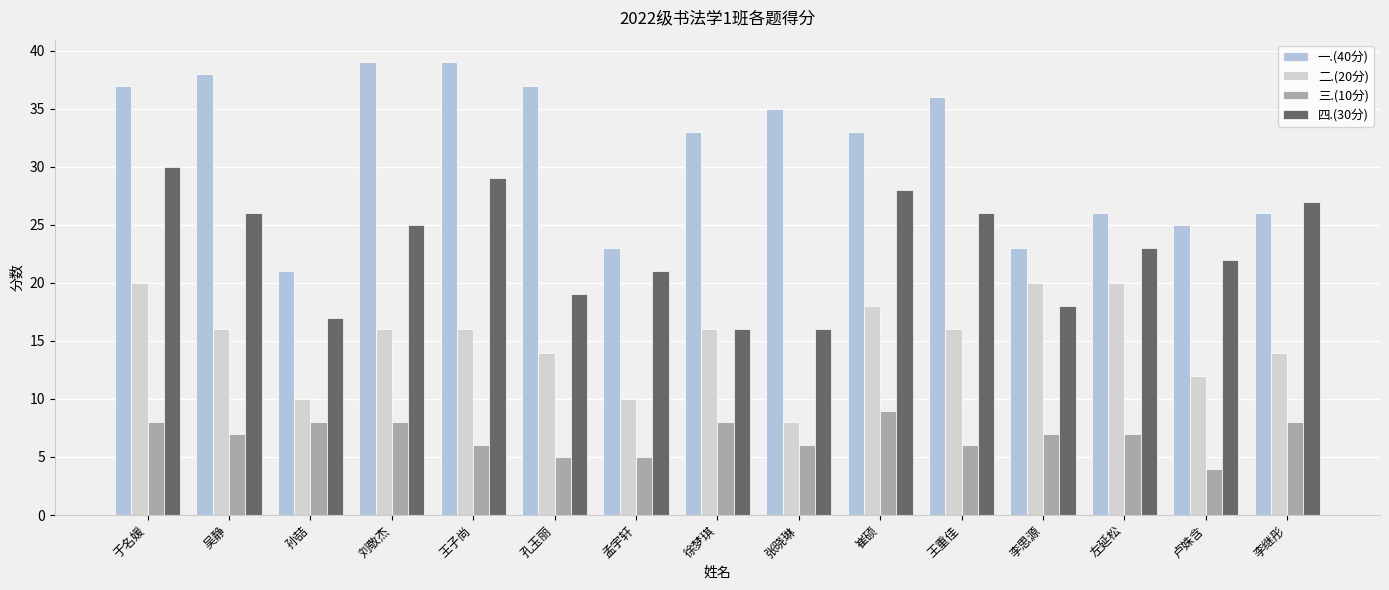

List the series in order of their overall mean, highest first.

一.(40分), 四.(30分), 二.(20分), 三.(10分)